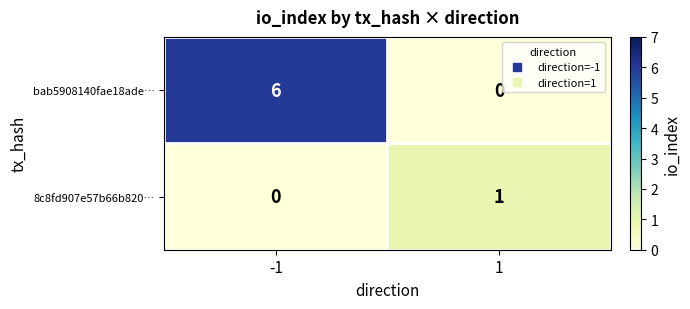

The bab5908140fae18ade… series shows 10 at -1. True or false?

False